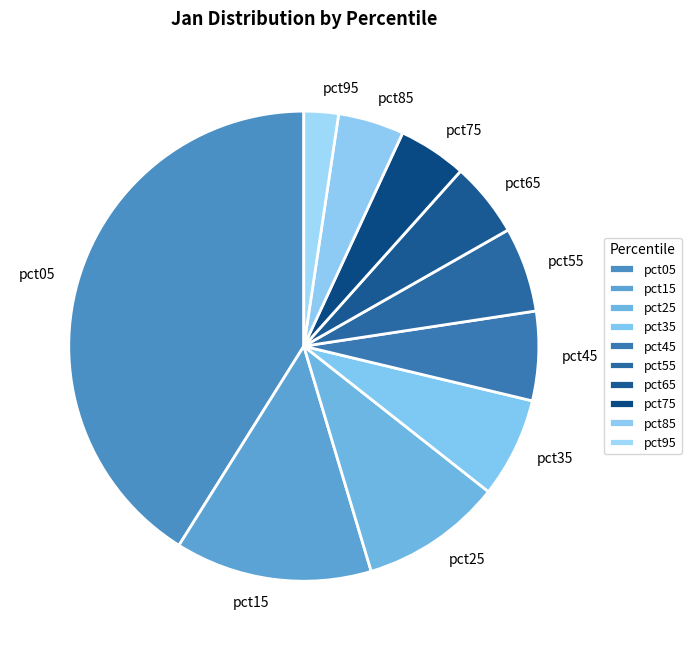

Is the sum of pct05 and pct15 greater than half?

Yes